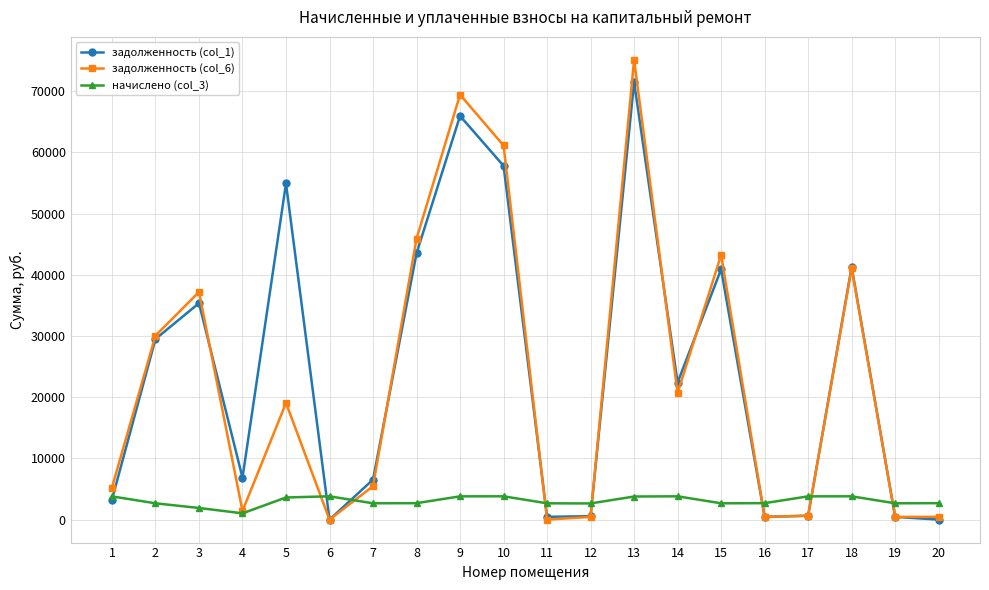

How many interior local peaks does the задолженность (col_1) series have?

6